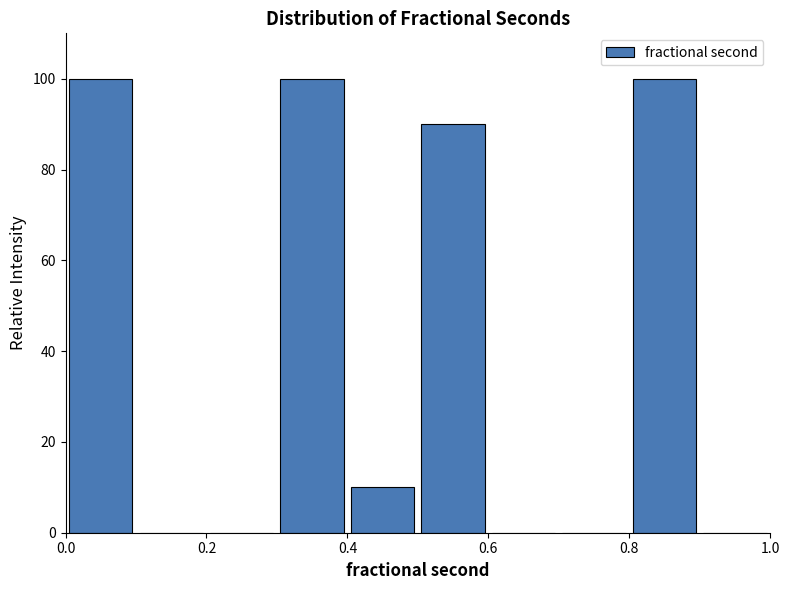

Reading left to right, transcribe this chart: for each bar, give the range it covers on the x-axis and its height. The values are not printed on the chart, so give them approximately, as read against the axis.

0.0 to 0.1: 100
0.1 to 0.2: 0
0.2 to 0.3: 0
0.3 to 0.4: 100
0.4 to 0.5: 10
0.5 to 0.6: 90
0.6 to 0.7: 0
0.7 to 0.8: 0
0.8 to 0.9: 100
0.9 to 1.0: 0